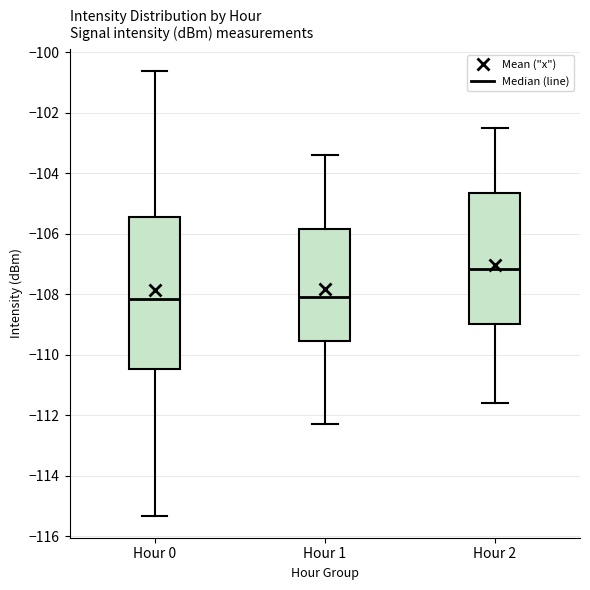

Reading left to right, read every box against the y-axis: the position of its median line, the range the box covers, and the ends of its whiskers. The values are not printed on the chart, so give them approximately, as read against the axis.

Hour 0: median -108.2, box -110.4 to -105.4, whiskers -115.4 to -100.6
Hour 1: median -108.0, box -109.6 to -105.8, whiskers -112.2 to -103.4
Hour 2: median -107.2, box -109.0 to -104.6, whiskers -111.6 to -102.4